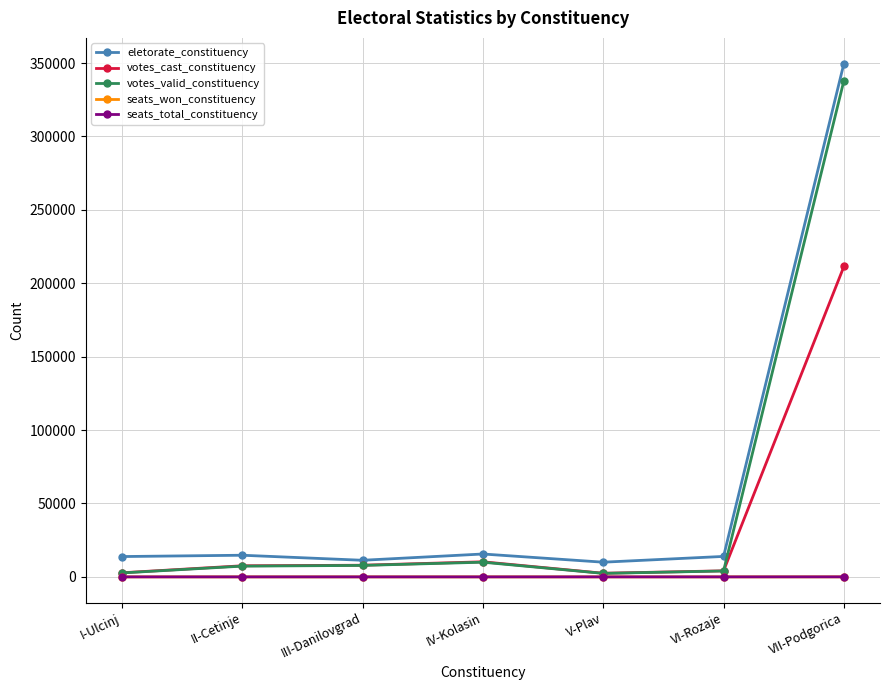

What is the label of the 7th point from the left?

VII-Podgorica